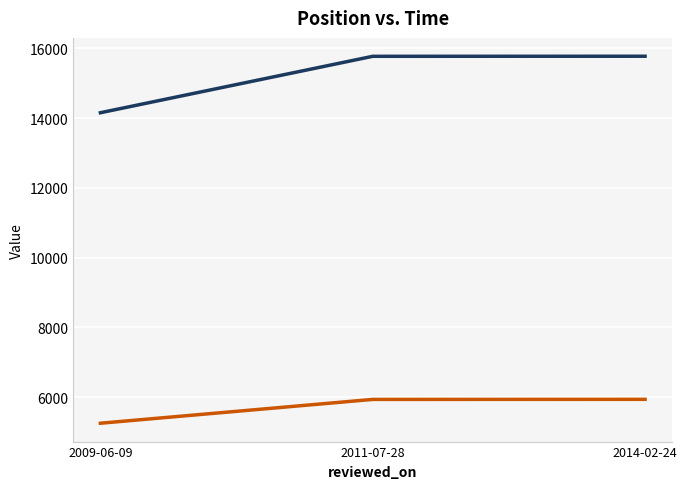

What is the greatest value displayed?

15771